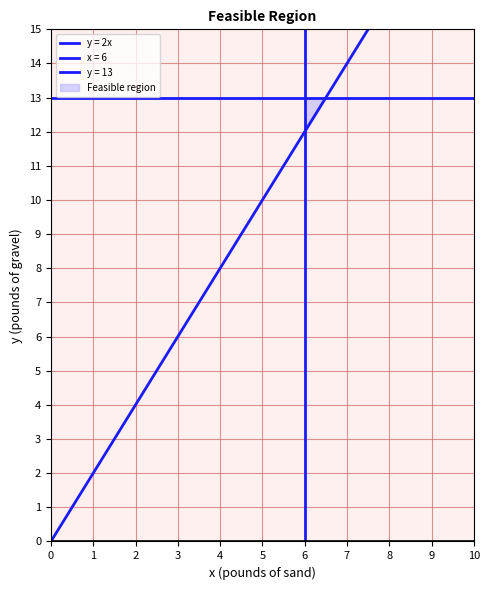

How many lines are shown in the chart?

3